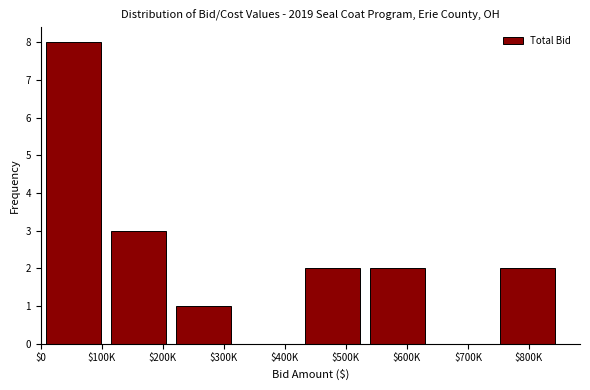

Which category has the highest value across all series?

$100K